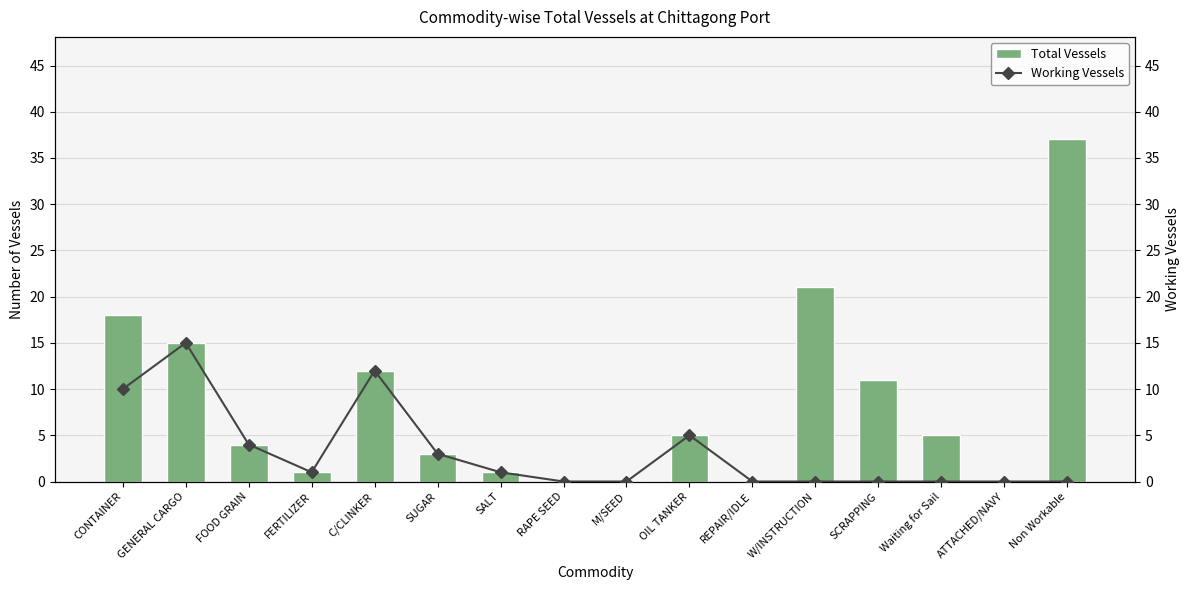

What is the label of the 4th bar from the left?

FERTILIZER